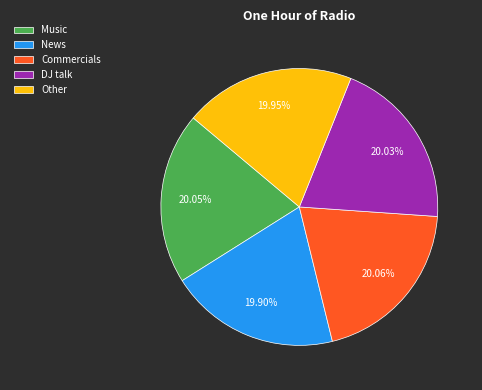

Does News account for over 50% of the chart?

No